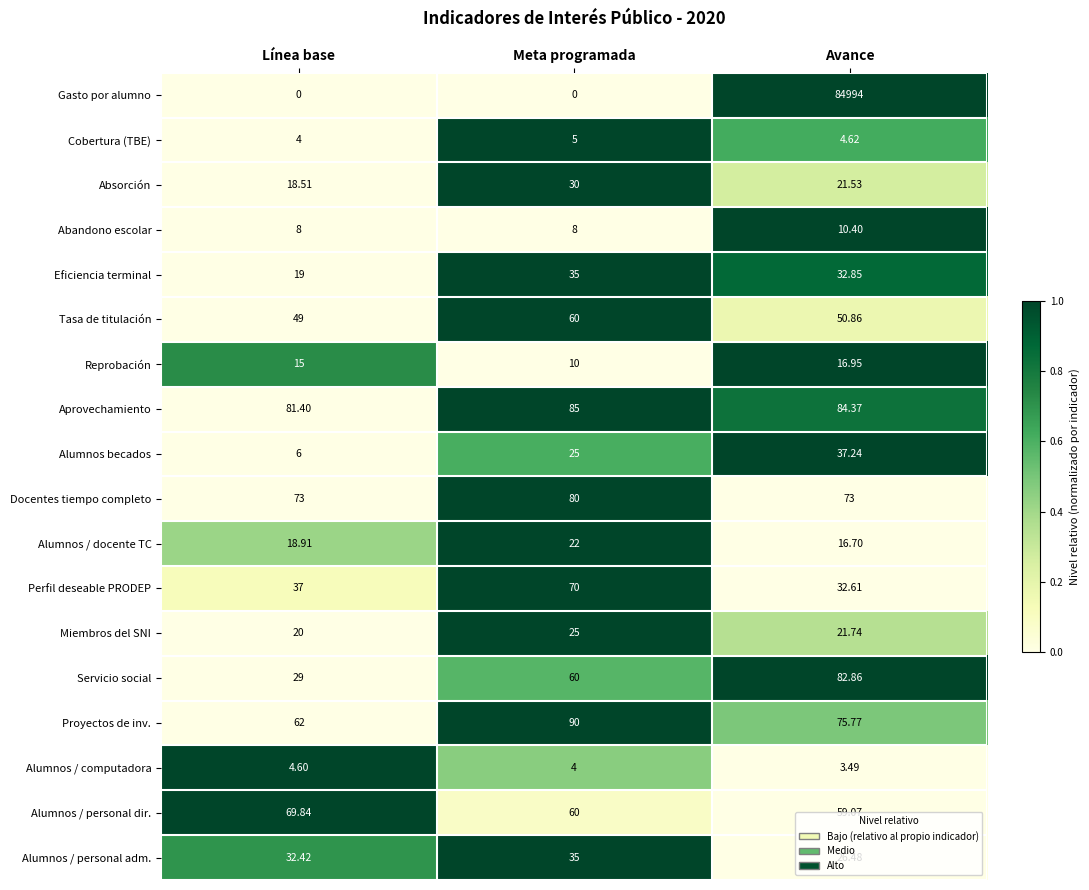

At which label does Eficiencia terminal reach its peak?

Meta programada